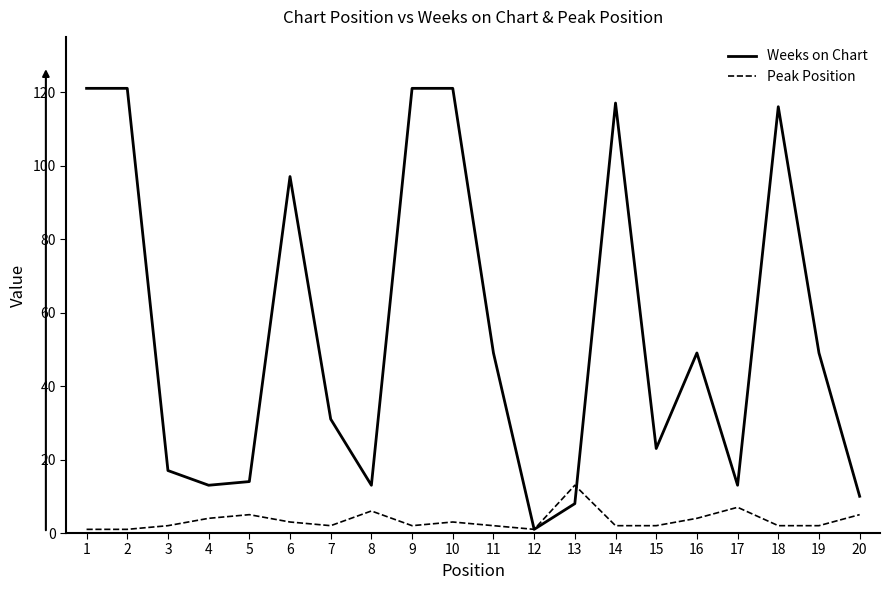

Is the value of Peak Position at 12 greater than the value of Weeks on Chart at 16?

No